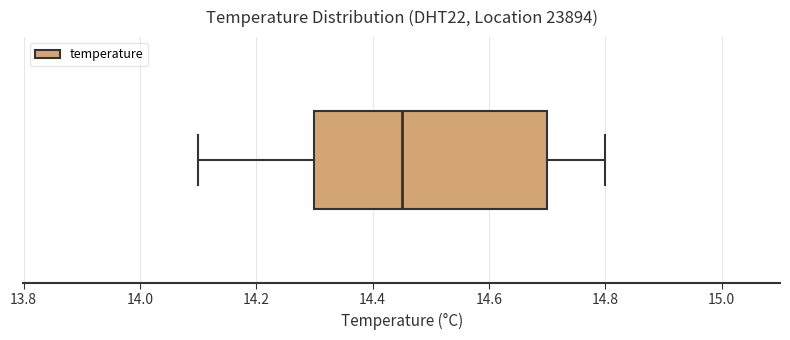

Read this box plot against the x-axis: the position of the median line, the range covered by the box, and the ends of both whiskers. The values are not printed on the chart, so give them approximately, as read against the axis.

median 14.46, box 14.30 to 14.70, whiskers 14.10 to 14.80